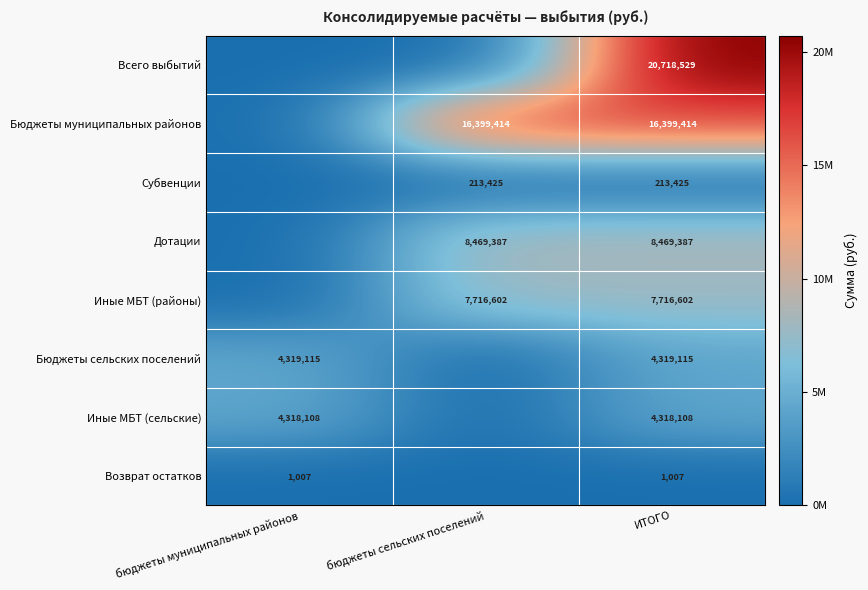

What is the total value across all series at ИТОГО?

62155587